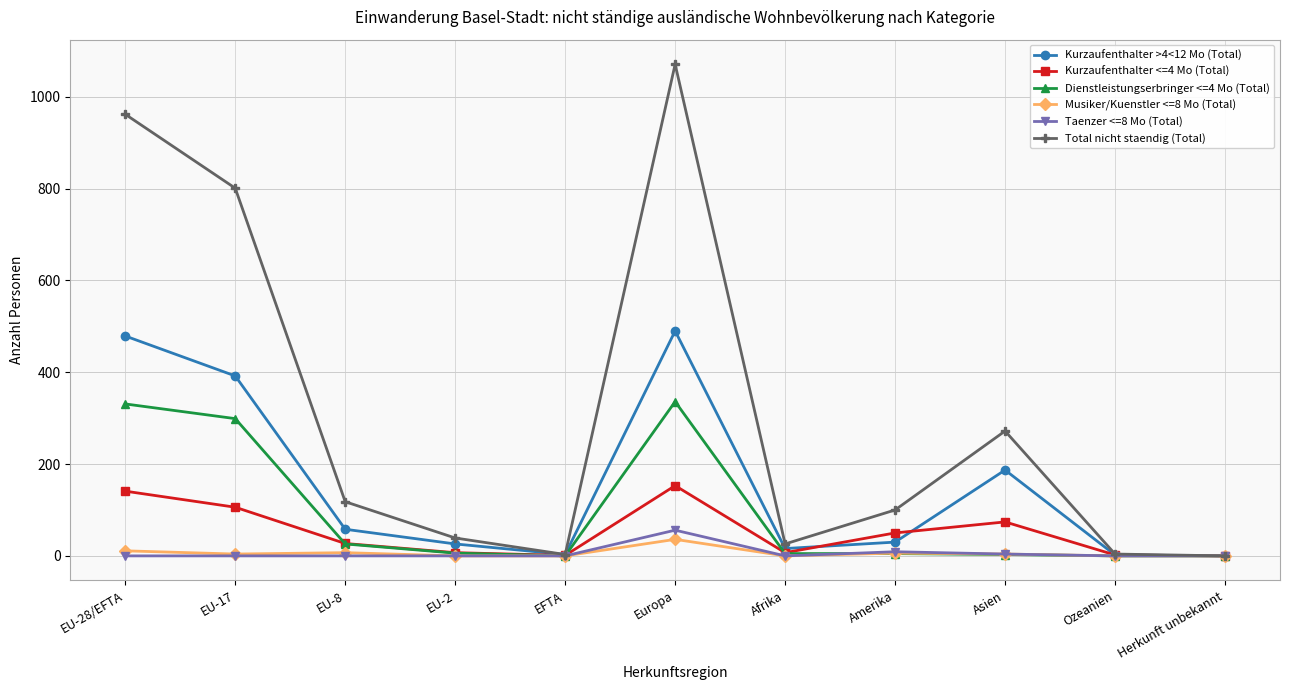

At which category does the chart reach its peak across all series?

Europa